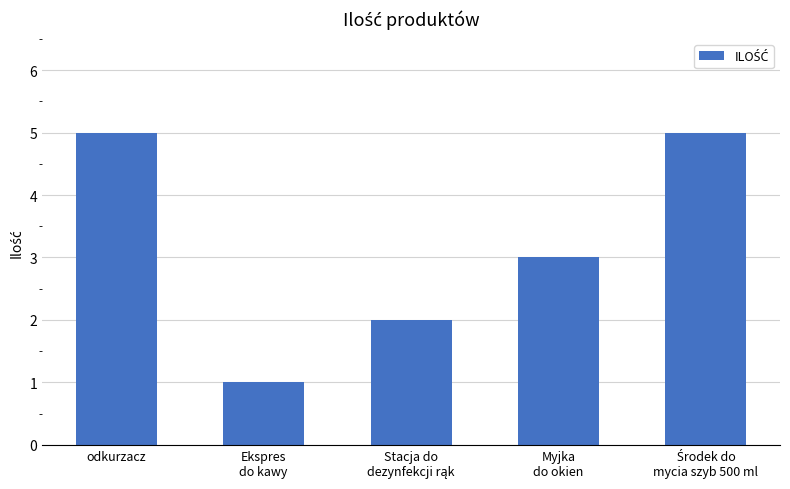

Which label corresponds to the smallest value in the chart?

Ekspres
do kawy